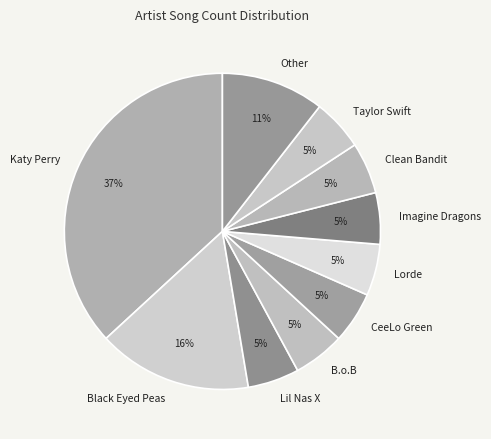

Is the sum of Other and Lorde greater than half?

No